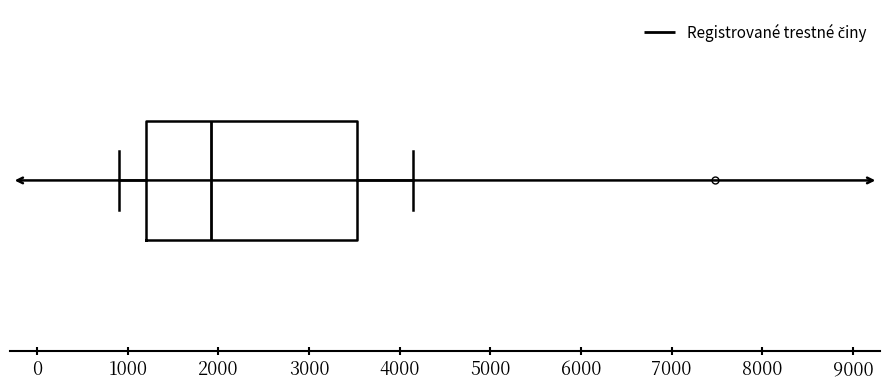

Where does the right whisker of the box end on the x-axis? The values are not printed on the chart, so give them approximately, as read against the axis.

4100